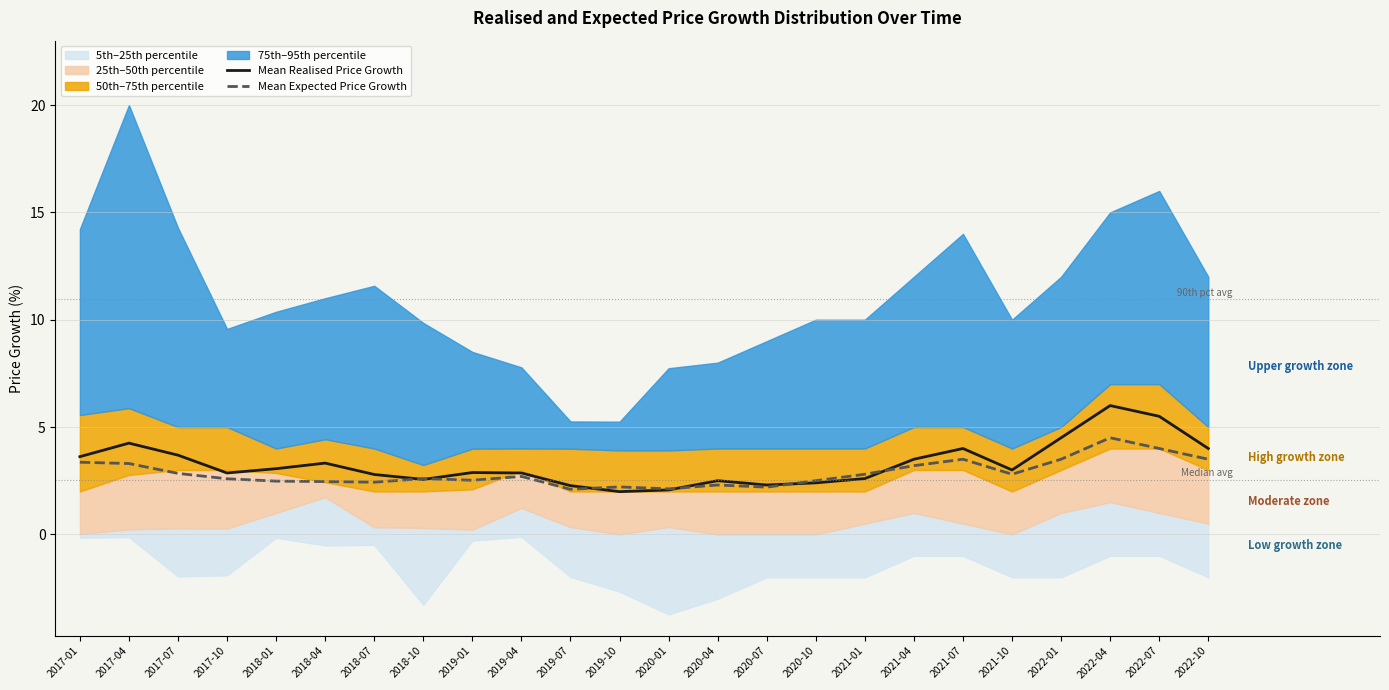

After their last crossing, which series has the higher values: Mean Realised Price Growth or Mean Expected Price Growth?

Mean Realised Price Growth